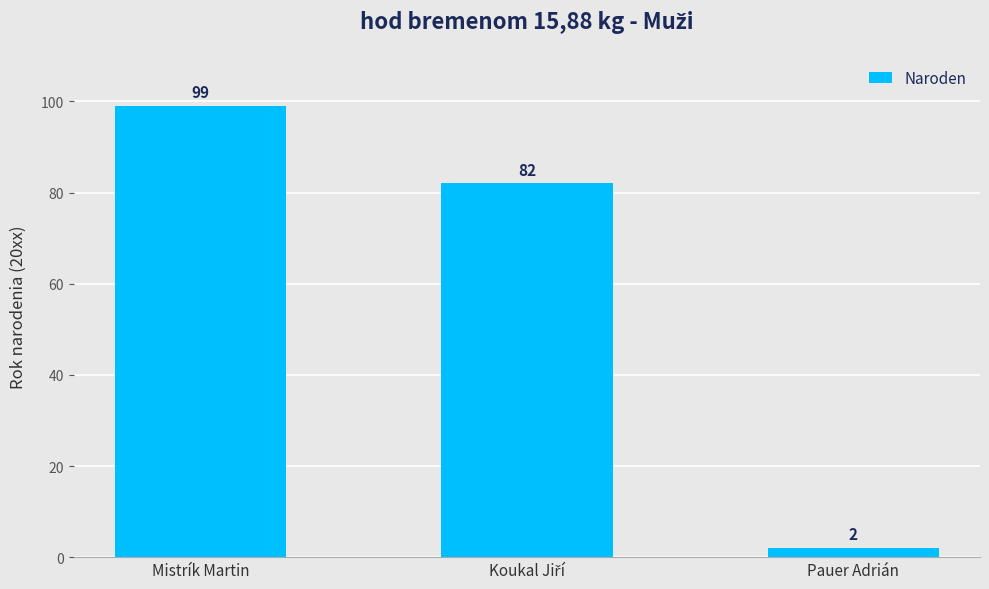

How many data points are less than 82?

1